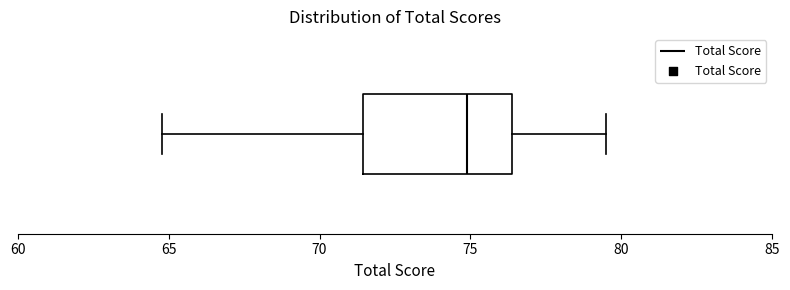

Read this box plot against the x-axis: the position of the median line, the range covered by the box, and the ends of both whiskers. The values are not printed on the chart, so give them approximately, as read against the axis.

median 75.0, box 71.5 to 76.5, whiskers 65.0 to 79.5